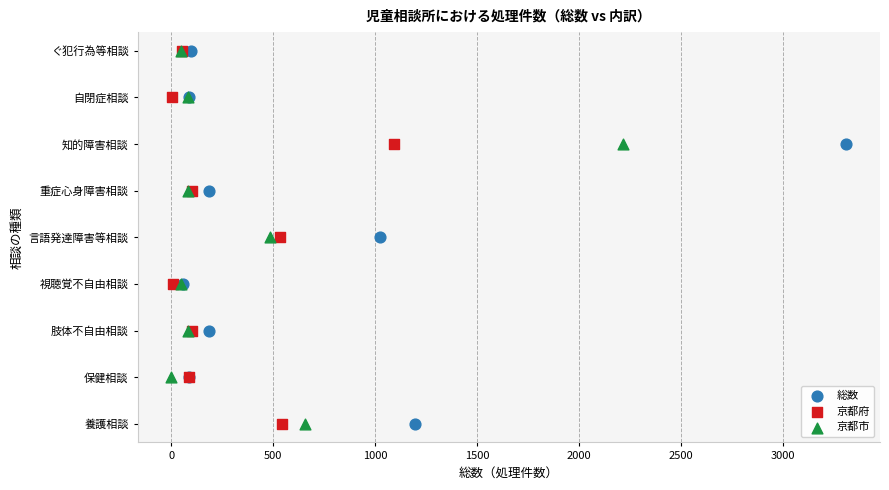

What are all the series names shown in the legend?

総数, 京都府, 京都市